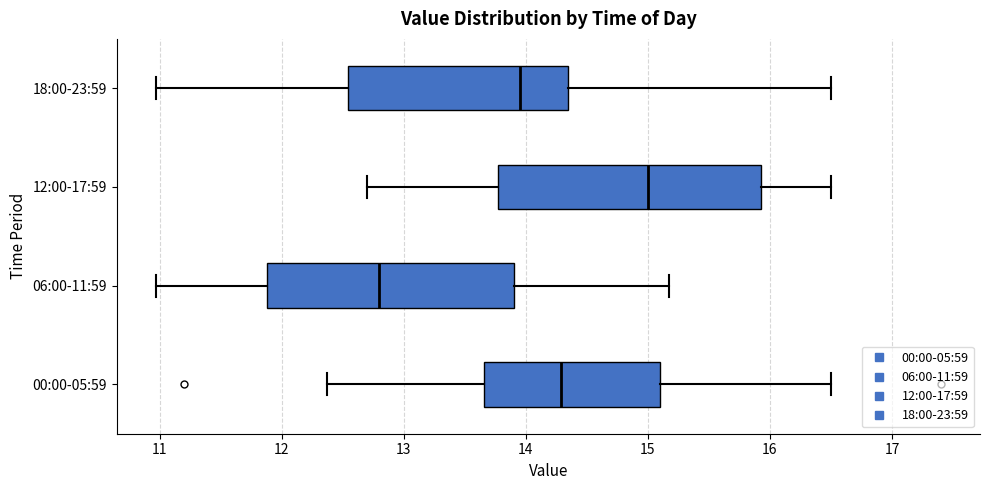

Which box's median line is the furthest to the right?

12:00-17:59